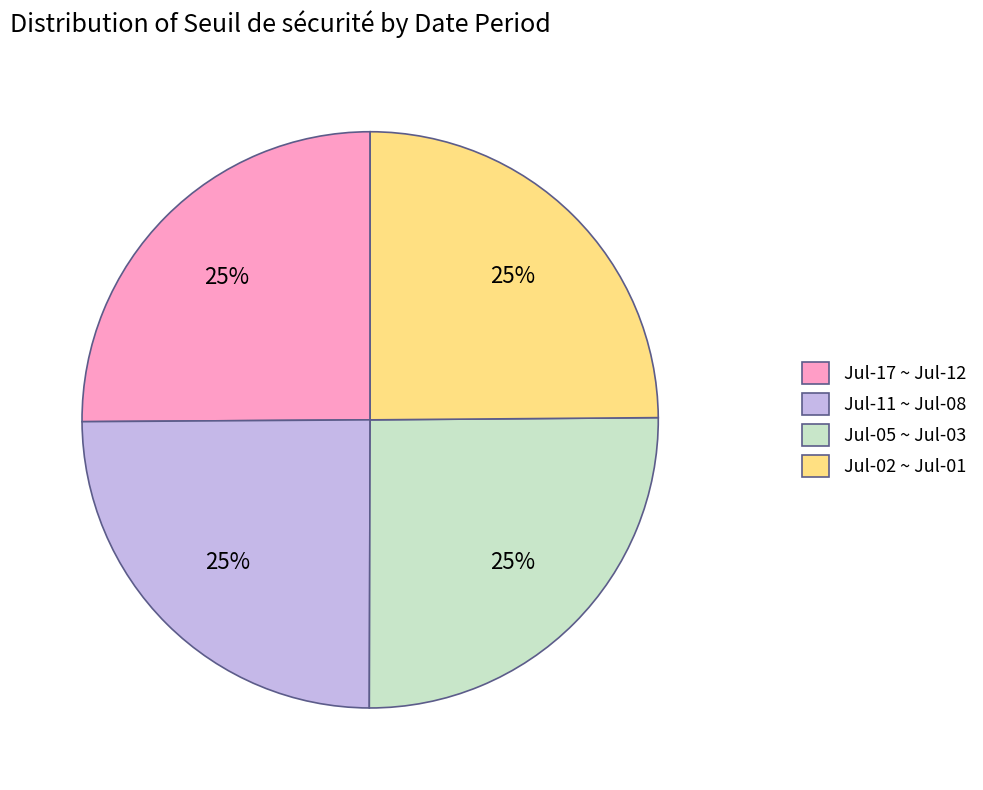

Approximately how many times larger is the value at Jul-05 ~ Jul-03 compared to Jul-17 ~ Jul-12?

1.0